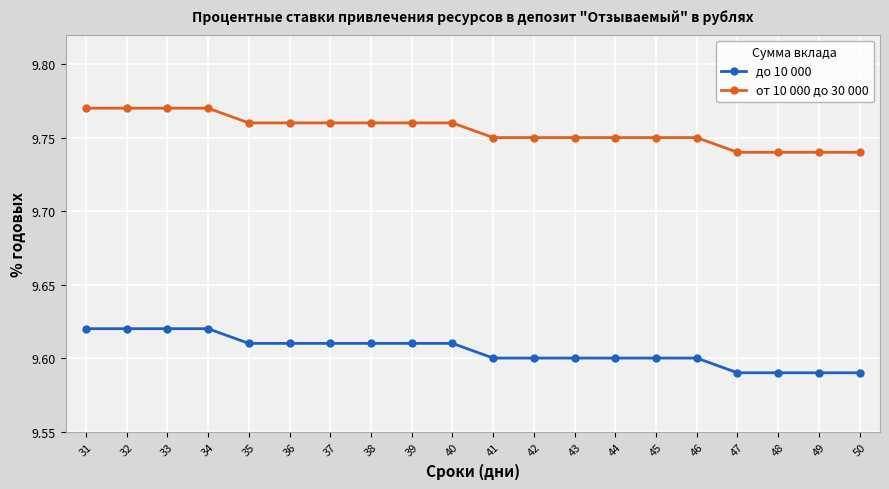

Count the от 10 000 до 30 000 values in the range 9 to 10.

20